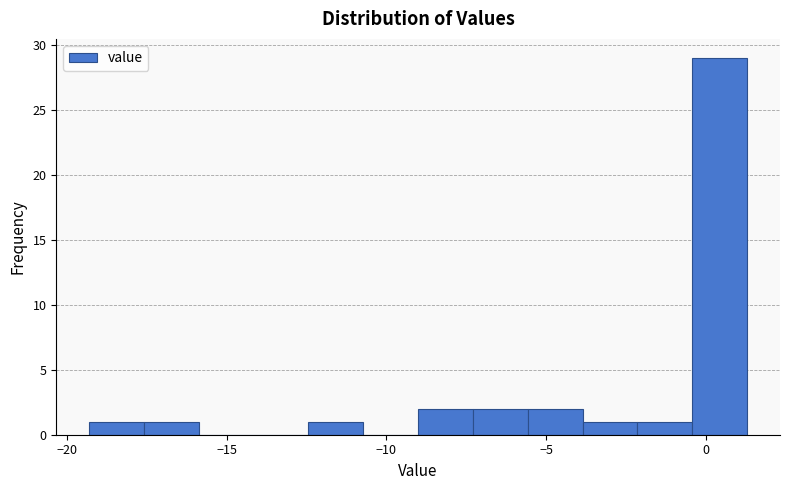

Around what value on the x-axis is the tallest bar? Give the approximate position of its centre, as read against the axis.

0.5